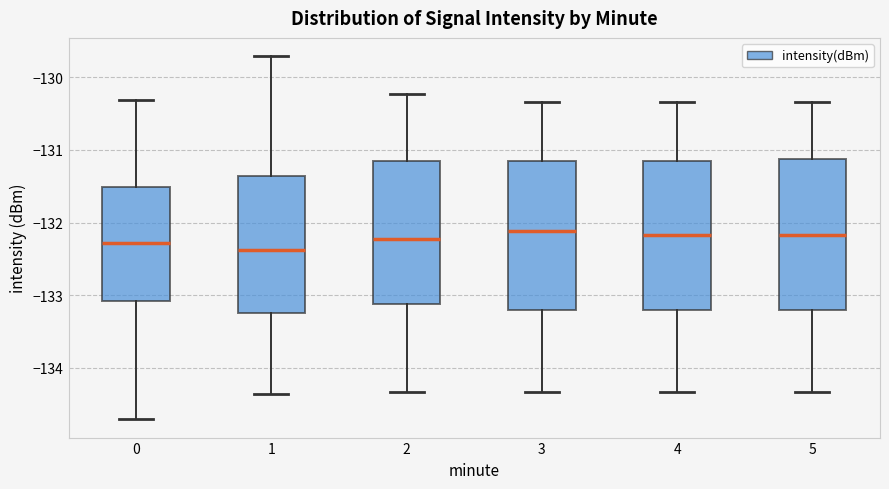

Reading left to right, read every box against the y-axis: the position of its median line, the range the box covers, and the ends of its whiskers. The values are not printed on the chart, so give them approximately, as read against the axis.

0: median -132.3, box -133.1 to -131.5, whiskers -134.7 to -130.3
1: median -132.4, box -133.2 to -131.4, whiskers -134.4 to -129.7
2: median -132.2, box -133.1 to -131.1, whiskers -134.3 to -130.2
3: median -132.1, box -133.2 to -131.1, whiskers -134.3 to -130.3
4: median -132.2, box -133.2 to -131.1, whiskers -134.3 to -130.3
5: median -132.2, box -133.2 to -131.1, whiskers -134.3 to -130.3